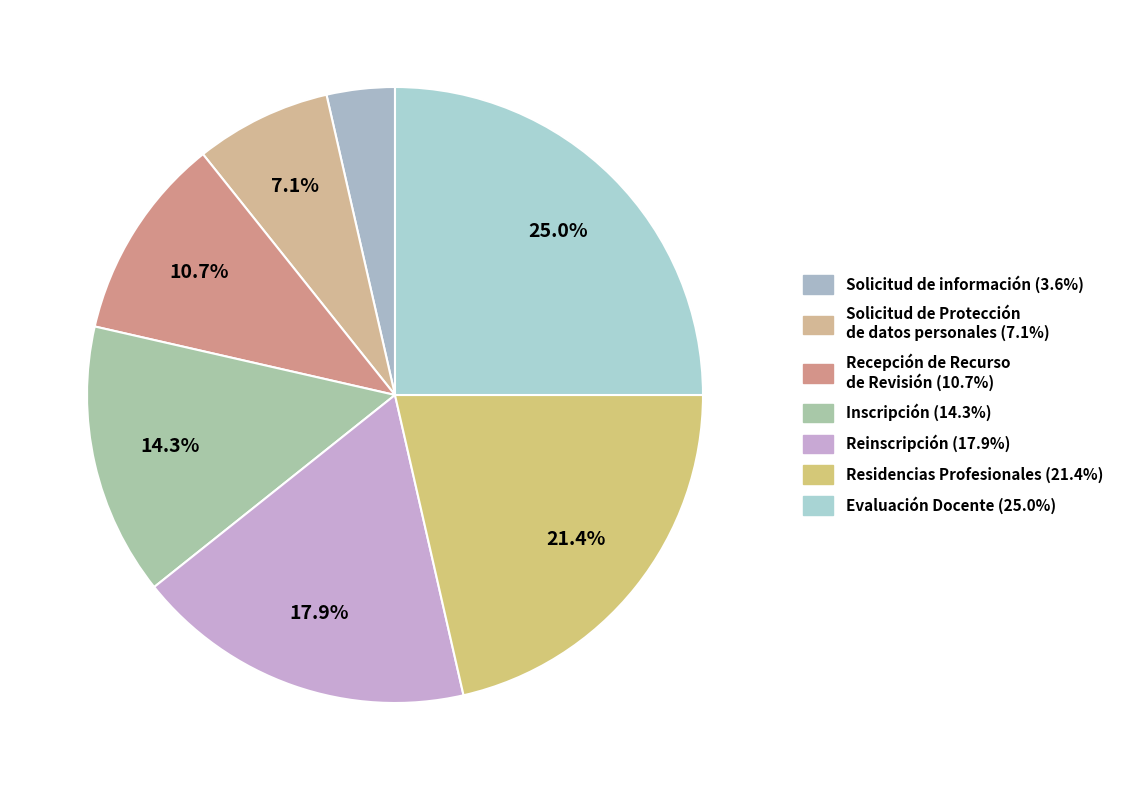

To the nearest percent, what portion does Residencias Profesionales represent?

21%